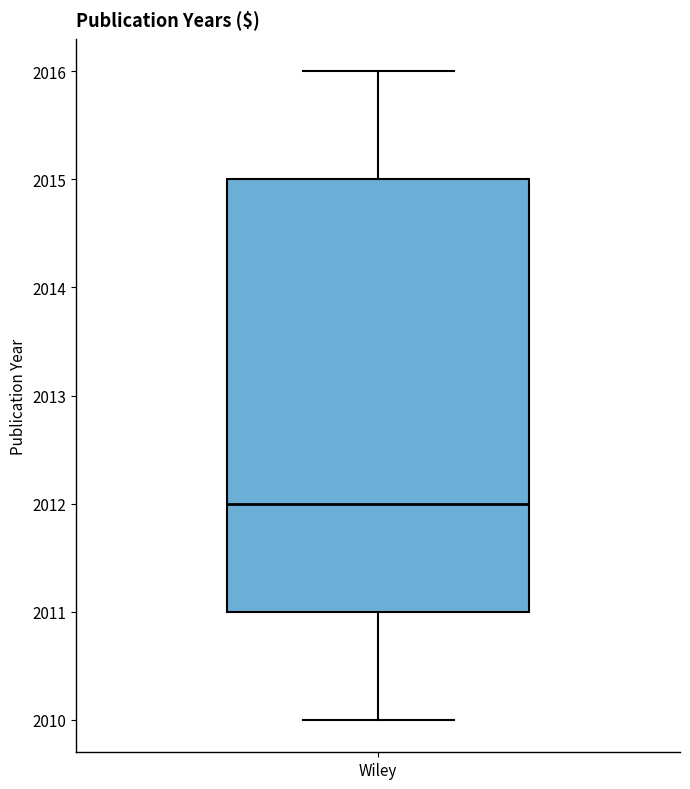

Read this box plot against the y-axis: the position of the median line, the range covered by the box, and the ends of both whiskers. The values are not printed on the chart, so give them approximately, as read against the axis.

median 2012, box 2011 to 2015, whiskers 2010 to 2016